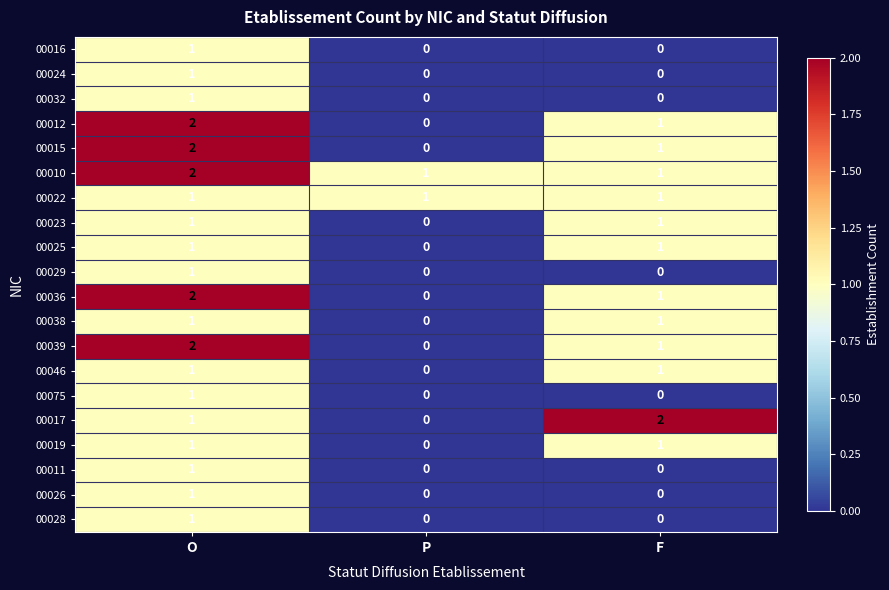

The 00024 series shows 0 at P. True or false?

True